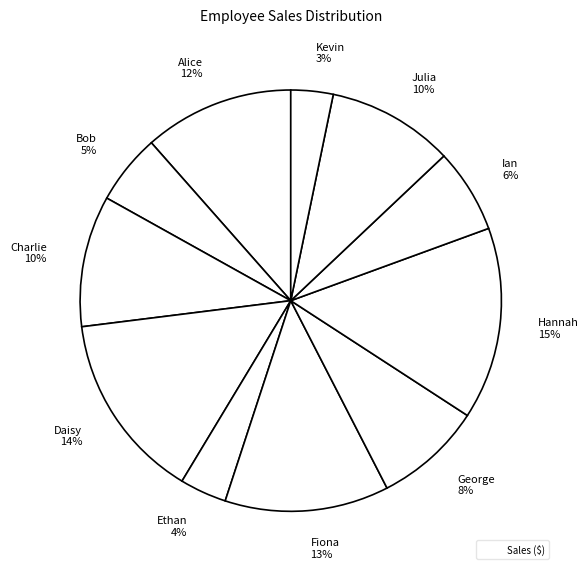

Approximately how many times larger is the value at Ethan compared to Alice?

0.3